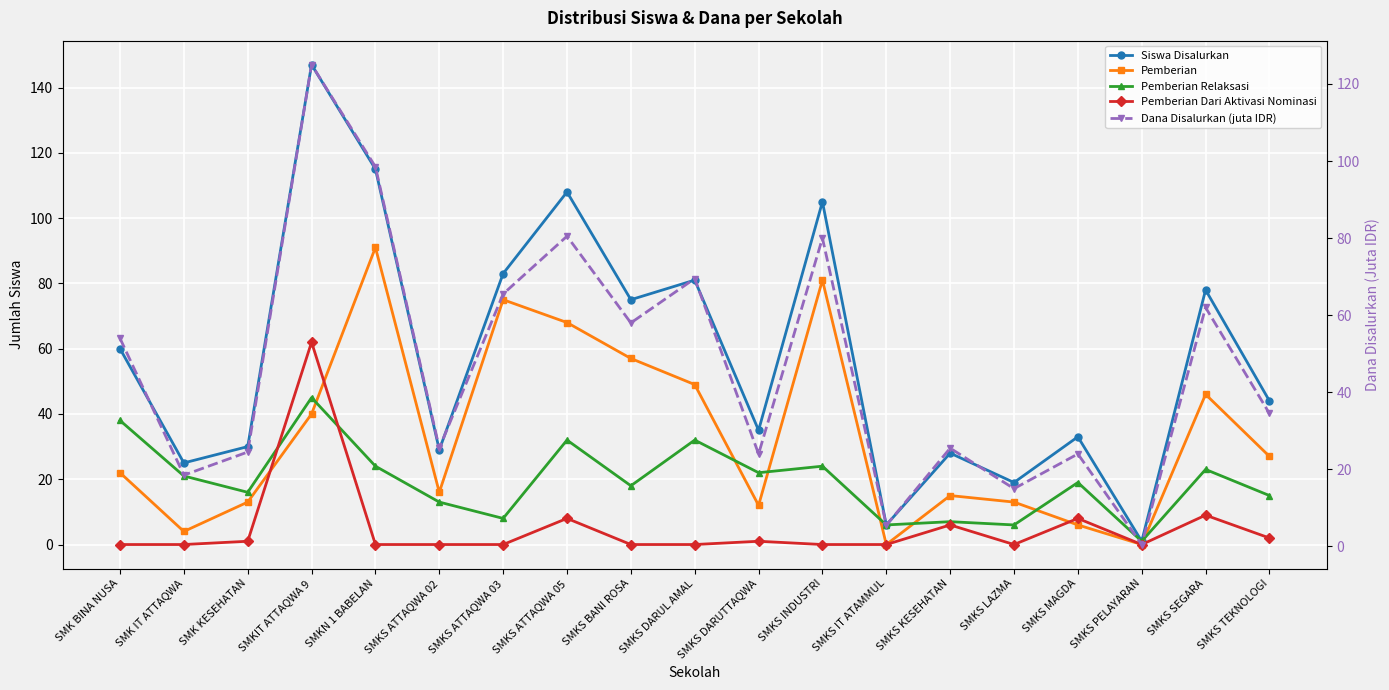

Which series has the largest range (max minus min)?

Siswa Disalurkan